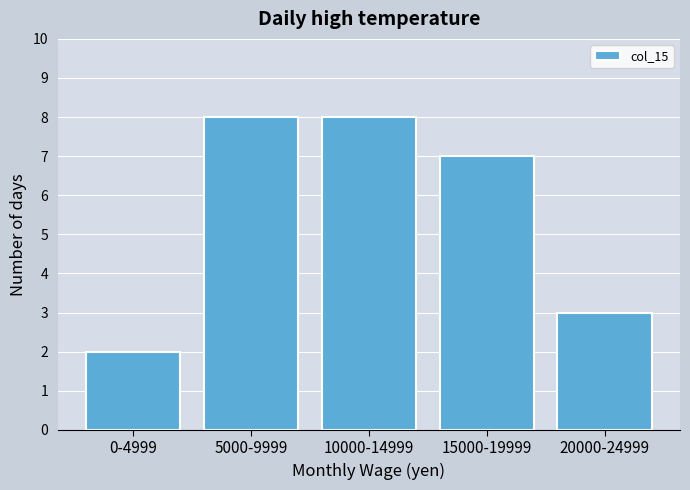

Reading left to right, what are all the values shown in this chart?

0-4999=2	5000-9999=8	10000-14999=8	15000-19999=7	20000-24999=3